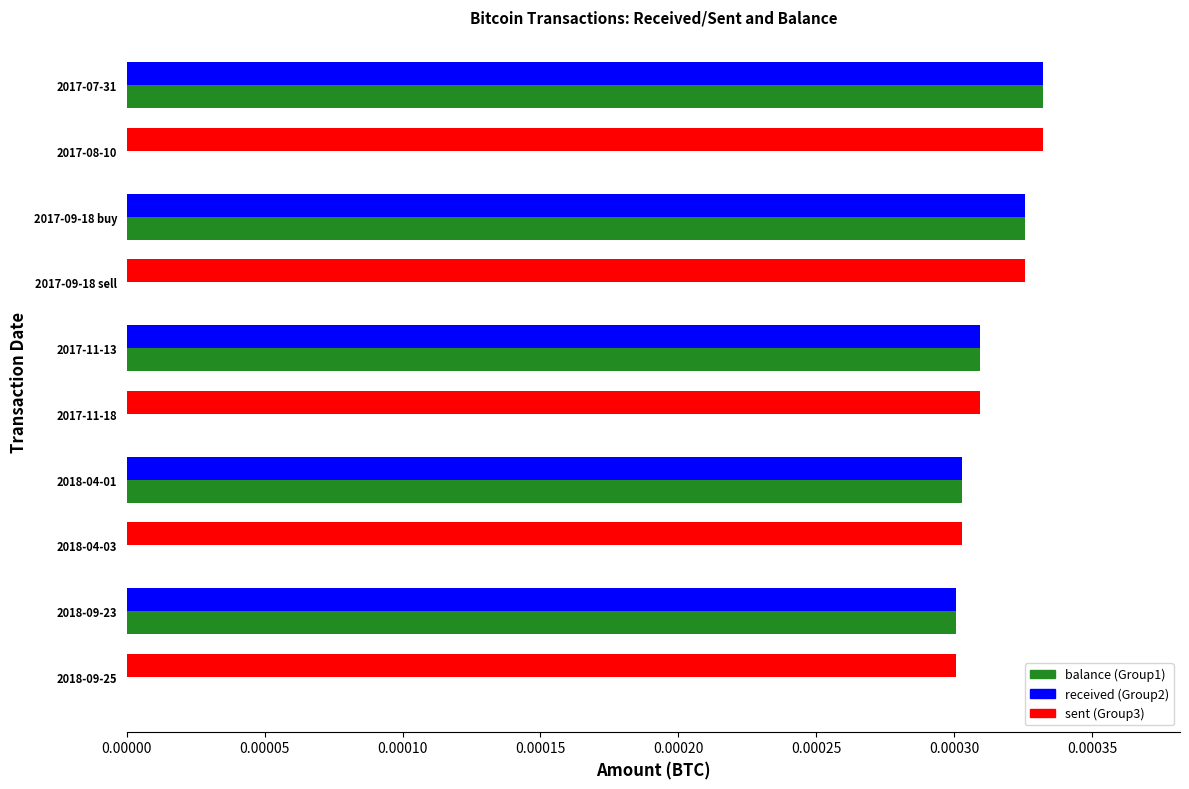

Count the number of categories in the chart.

10